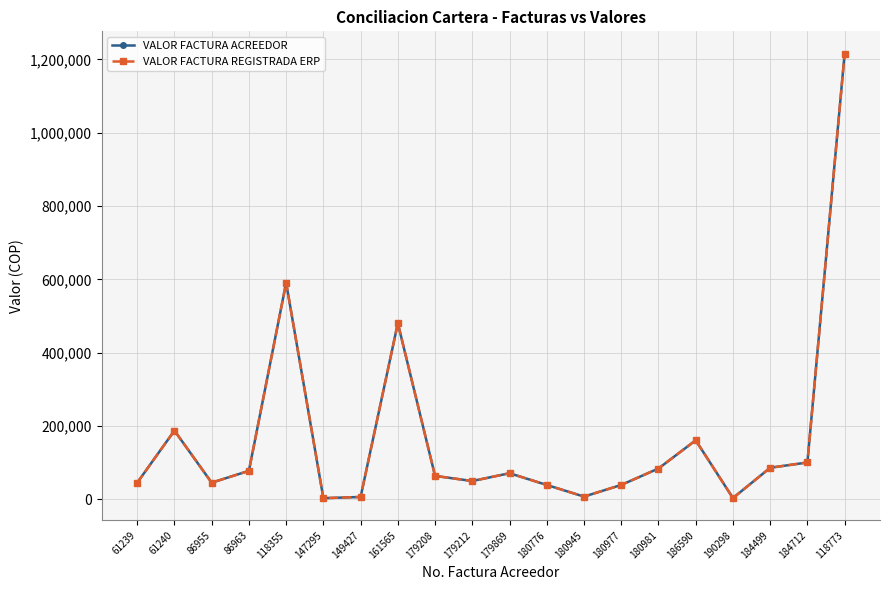

Which category has the highest value across all series?

118773